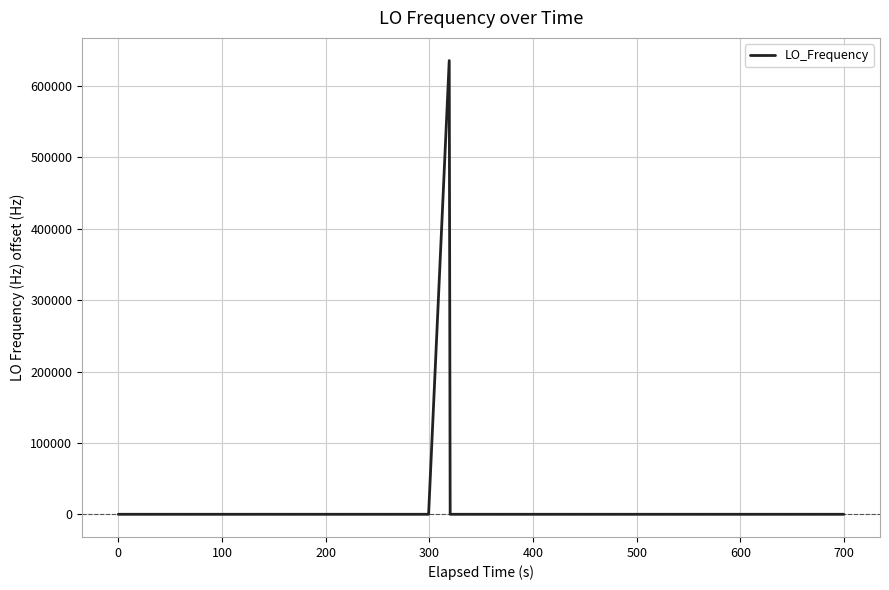

What is the difference between the maximum and minimum values?

635711.2